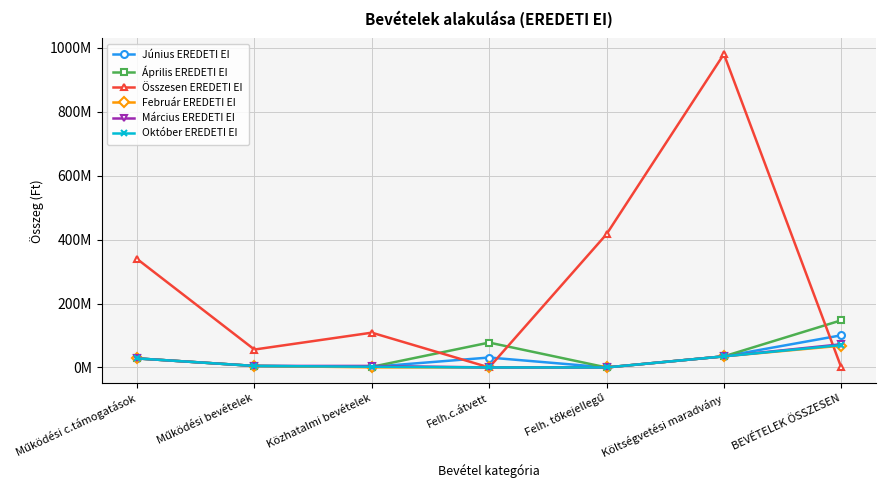

What value does the Március EREDETI EI series have at Közhatalmi bevételek?

4700000